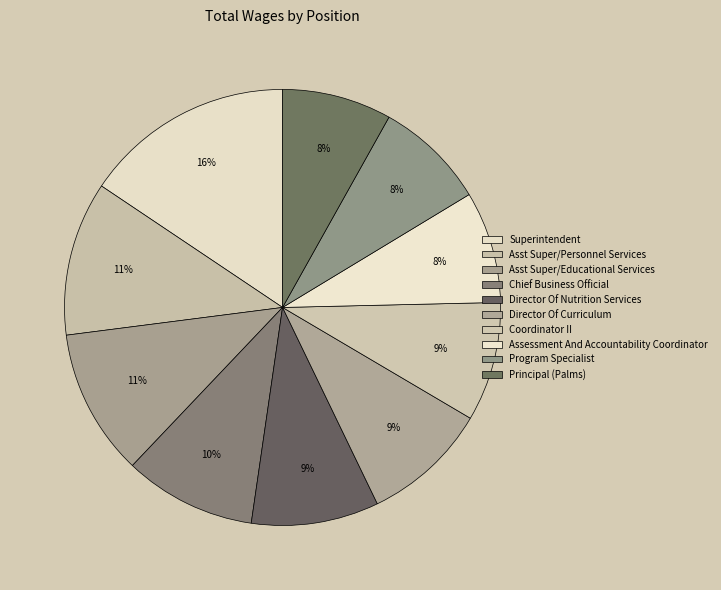

Rank the categories by value from highest to lowest.

Superintendent, Asst Super/Personnel Services, Asst Super/Educational Services, Chief Business Official, Director Of Nutrition Services, Director Of Curriculum, Coordinator II, Assessment And Accountability Coordinator, Program Specialist, Principal (Palms)